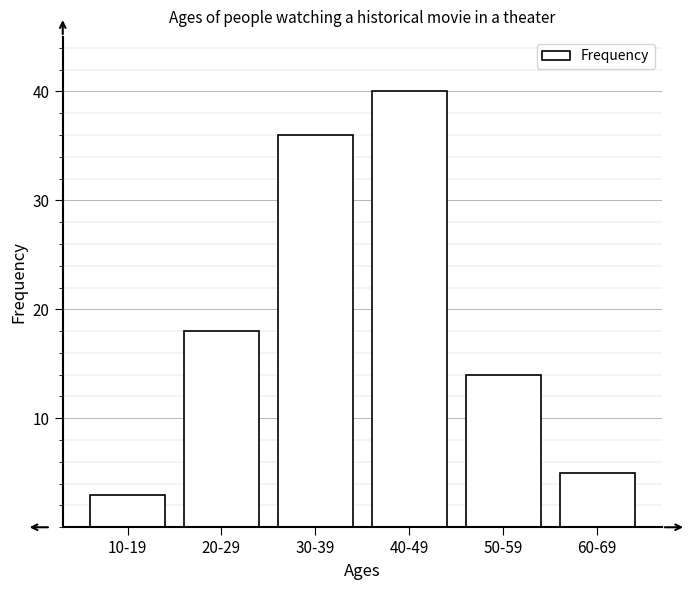

Reading left to right, transcribe all the data shown in this chart.

3	18	36	40	14	5